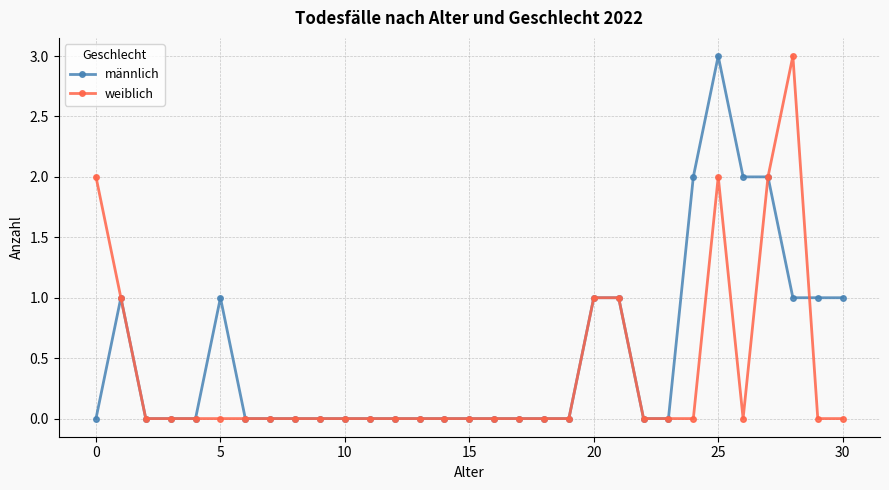

After their last crossing, which series has the higher values: männlich or weiblich?

männlich